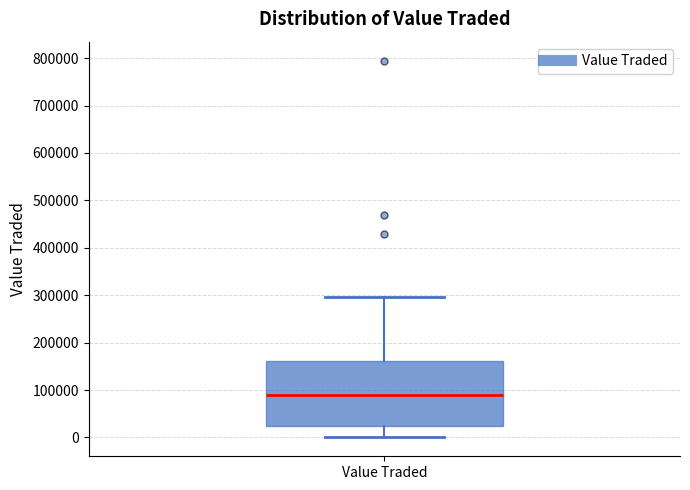

Transcribe this box plot: give where the median line is, the range the box spans, and where the two whiskers end, as read against the y-axis. The values are not printed on the chart, so give them approximately, as read against the axis.

median 90000, box 20000 to 160000, whiskers 0 to 300000